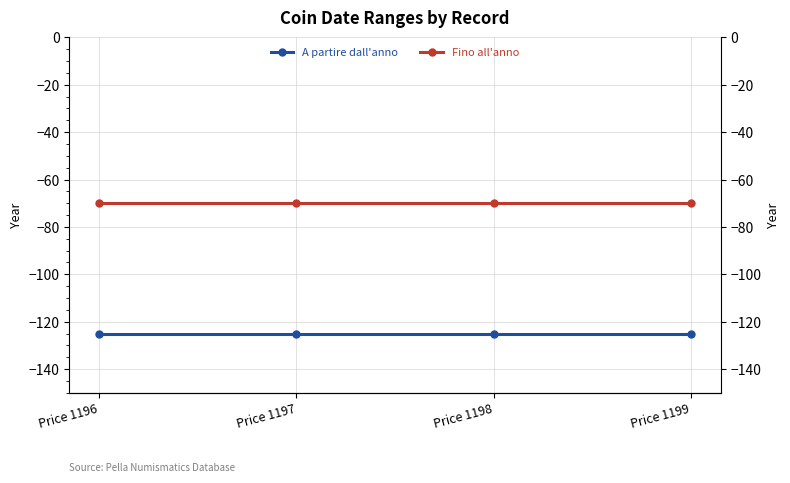

Which has a higher value, Price 1198 or Price 1196?

Price 1198